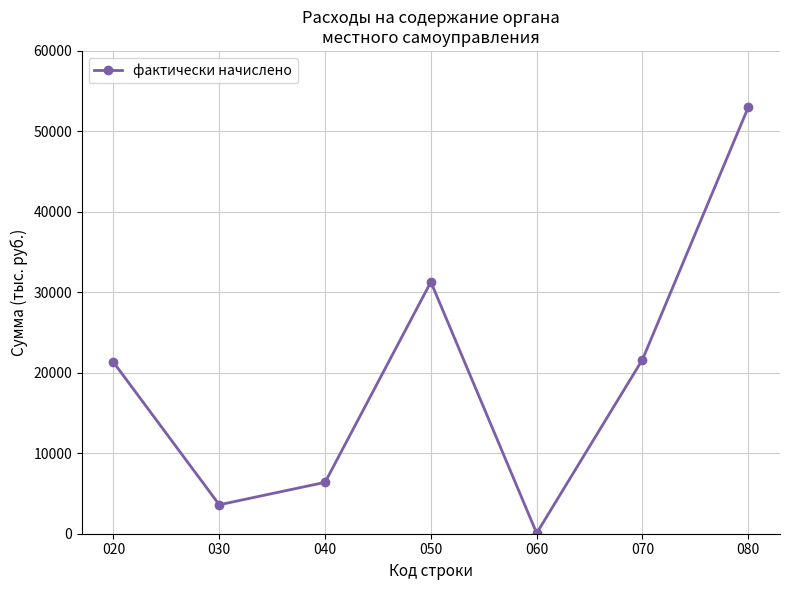

Where is the first local minimum?

030